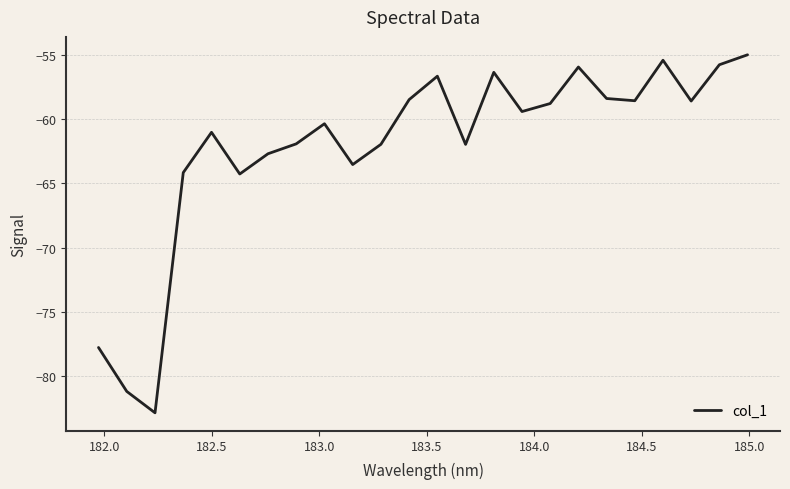

What is the minimum value shown in the chart?

-82.8